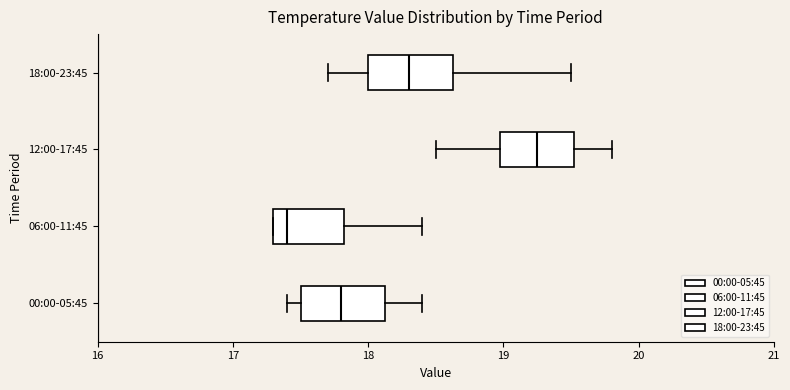

Reading bottom to top, read every box against the x-axis: the position of its median line, the range the box covers, and the ends of its whiskers. The values are not printed on the chart, so give them approximately, as read against the axis.

00:00-05:45: median 17.8, box 17.5 to 18.1, whiskers 17.4 to 18.4
06:00-11:45: median 17.4, box 17.3 to 17.8, whiskers 17.3 to 18.4
12:00-17:45: median 19.3, box 19.0 to 19.5, whiskers 18.5 to 19.8
18:00-23:45: median 18.3, box 18.0 to 18.6, whiskers 17.7 to 19.5